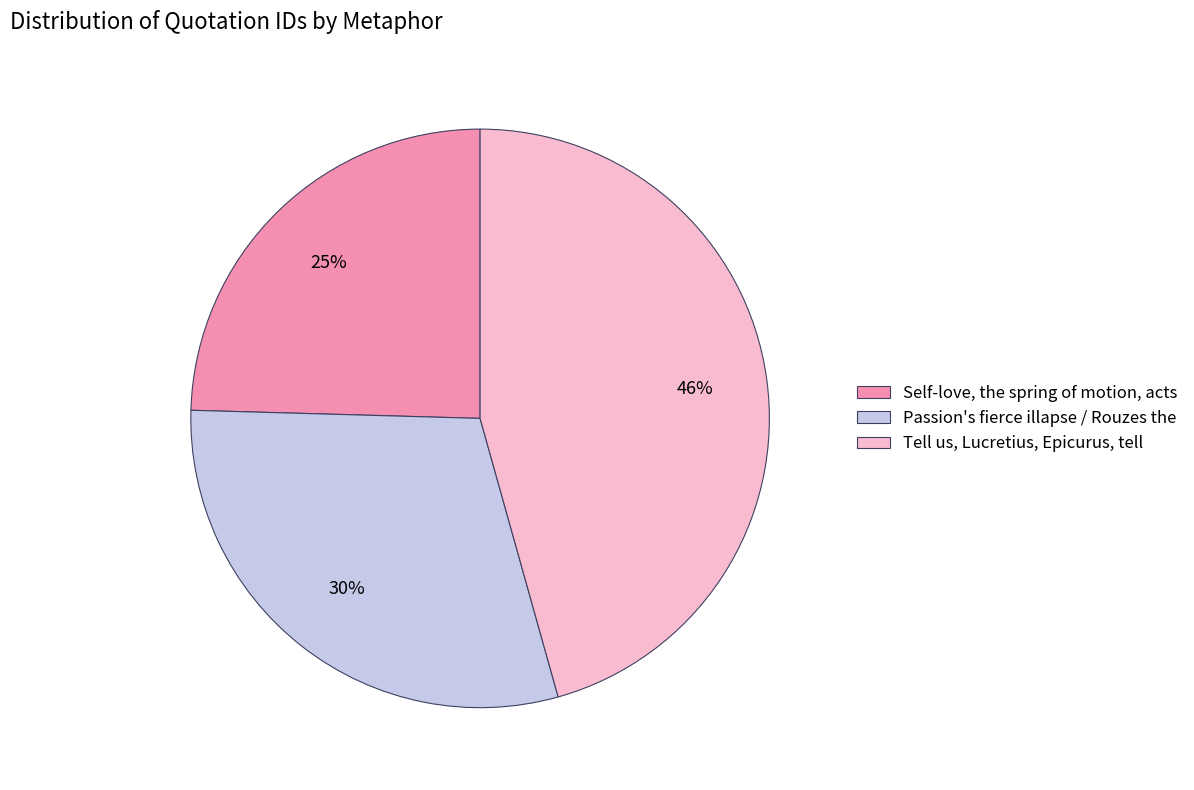

The Self-love, the spring of motion, acts slice represents 25% of the pie. True or false?

True